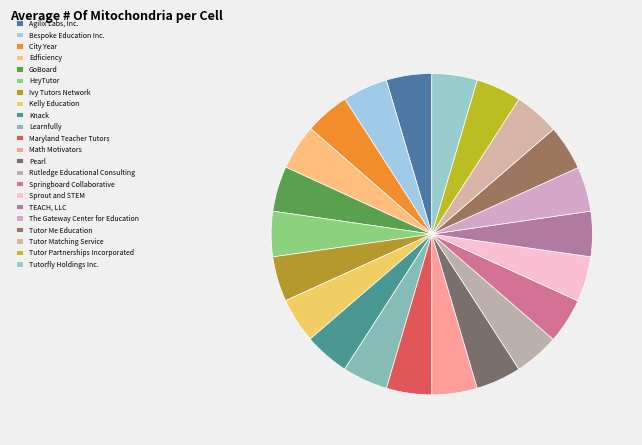

How many segments does this pie chart have?

22